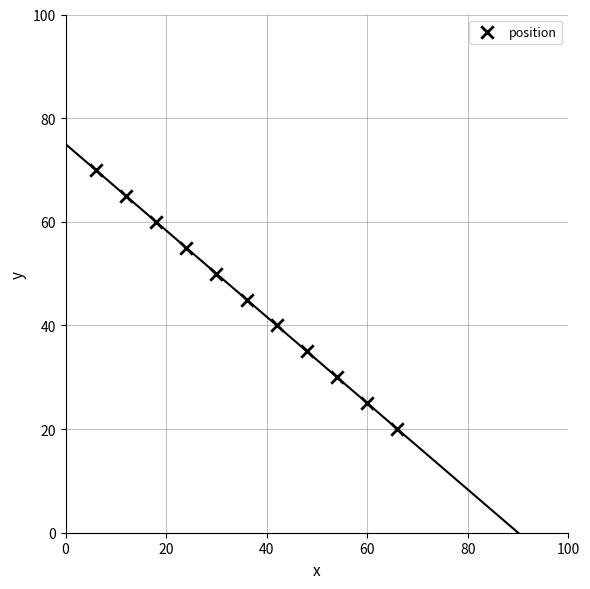

What is the range of Y values (max minus min)?

50